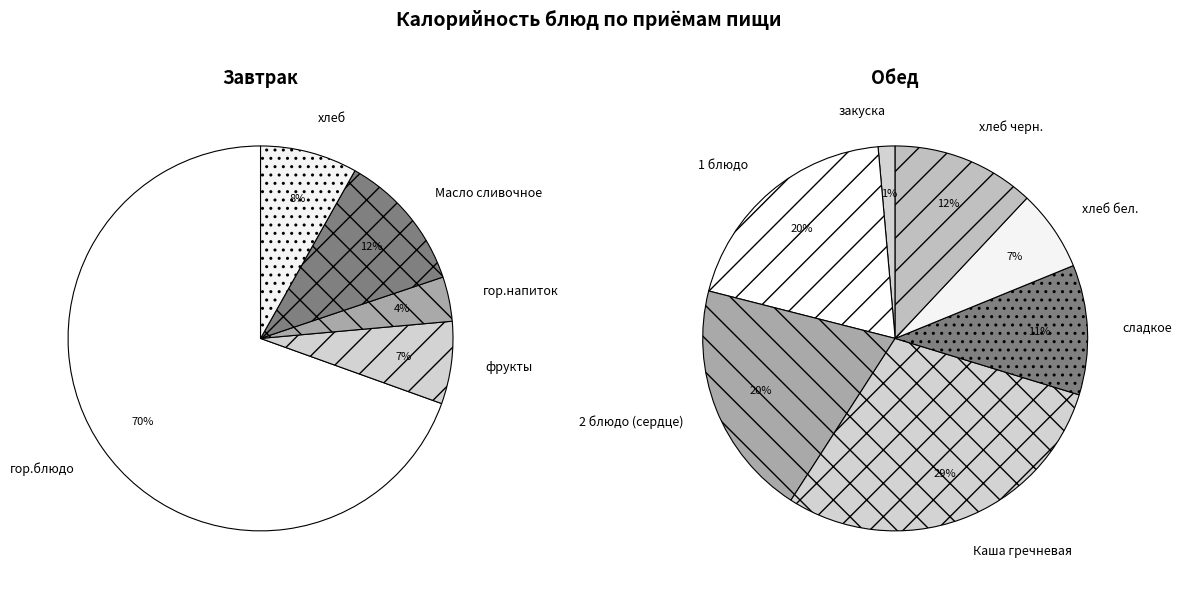

Does any single category account for the majority?

Yes